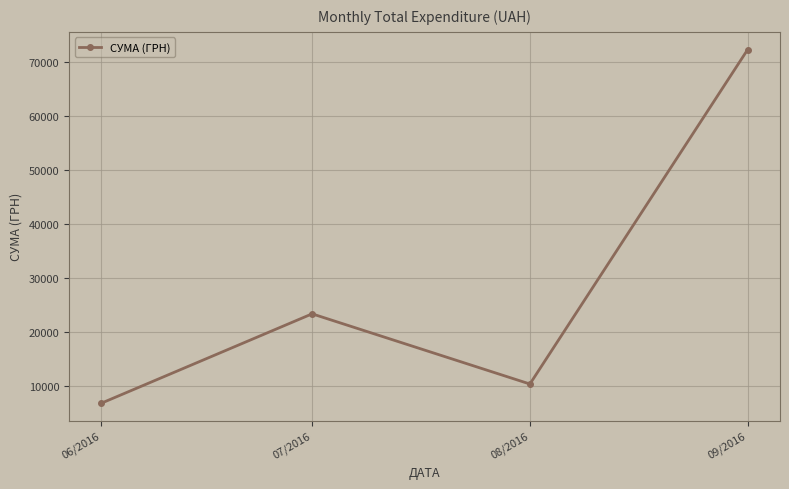

How many data points are less than 23360?

2